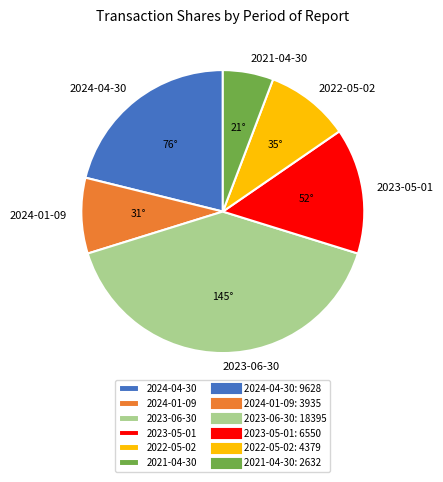

Is there any slice that represents more than half of the pie?

No